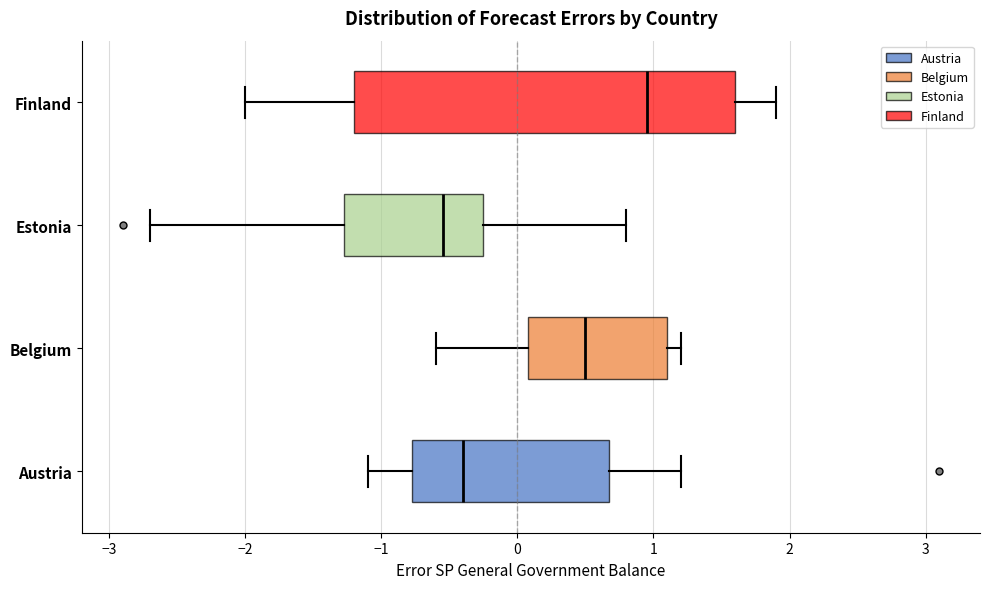

Where is the right edge of the box for Belgium on the x-axis? The values are not printed on the chart, so give them approximately, as read against the axis.

1.1